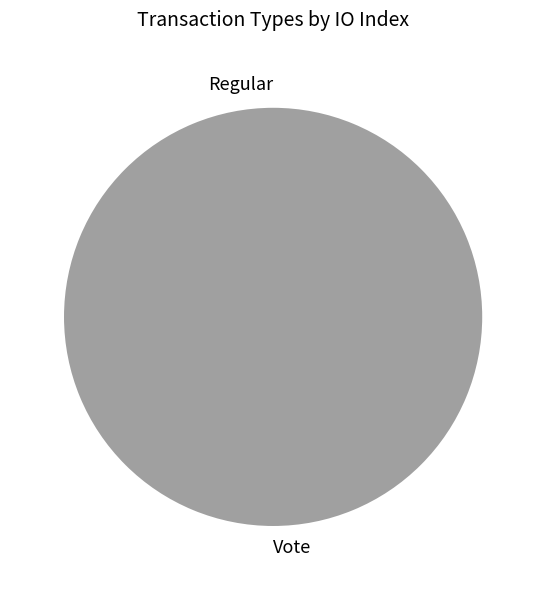

Count the number of slices in the pie.

2